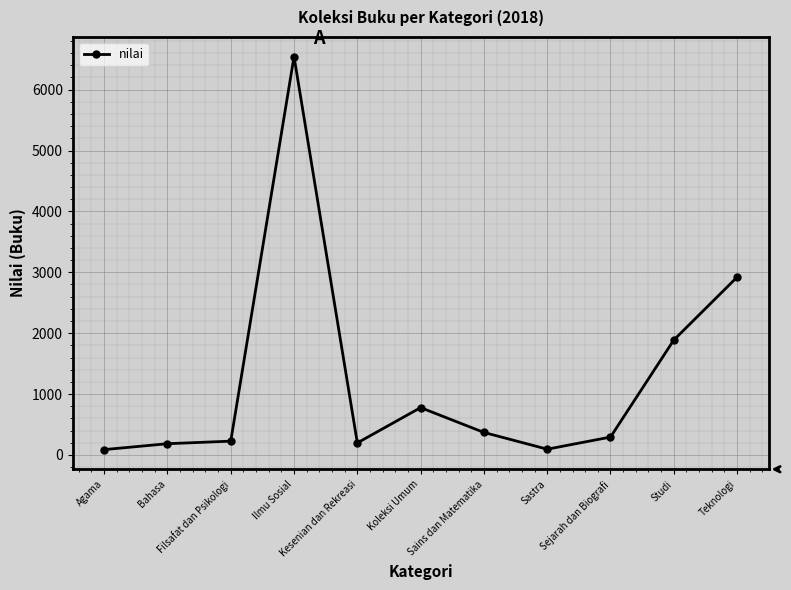

What is the change in value from Kesenian dan Rekreasi to Teknologi?

+2723